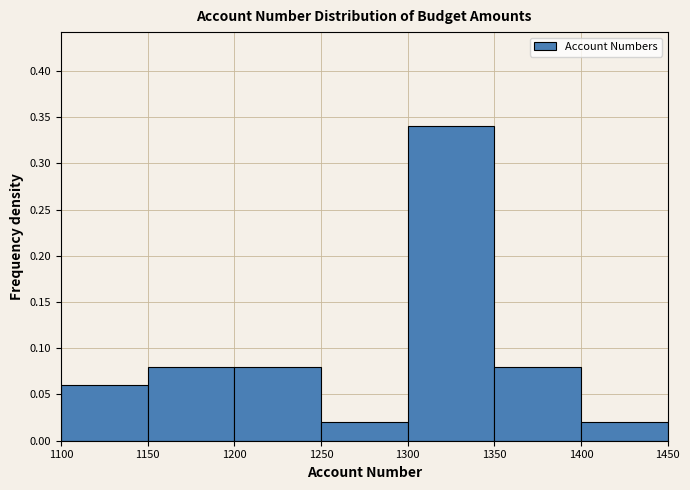

Reading left to right, list every bar in this chart as the range it spans on the x-axis followed by its height. The values are not printed on the chart, so give them approximately, as read against the axis.

1100 to 1150: 0.06
1150 to 1200: 0.08
1200 to 1250: 0.08
1250 to 1300: 0.02
1300 to 1350: 0.34
1350 to 1400: 0.08
1400 to 1450: 0.02